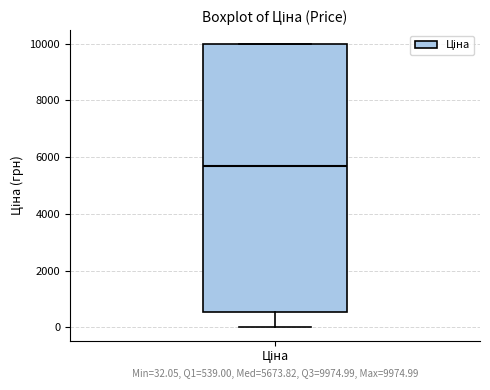

Where does the lower whisker of the box for Ціна end on the y-axis? The values are not printed on the chart, so give them approximately, as read against the axis.

0